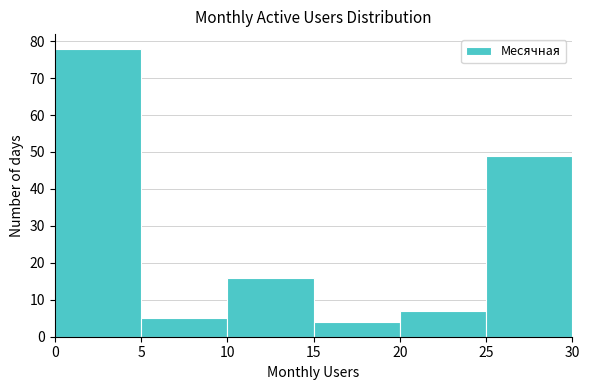

Reading left to right, transcribe this chart: for each bar, give the range it covers on the x-axis and its height. The values are not printed on the chart, so give them approximately, as read against the axis.

0 to 5: 78
5 to 10: 5
10 to 15: 16
15 to 20: 4
20 to 25: 7
25 to 30: 49